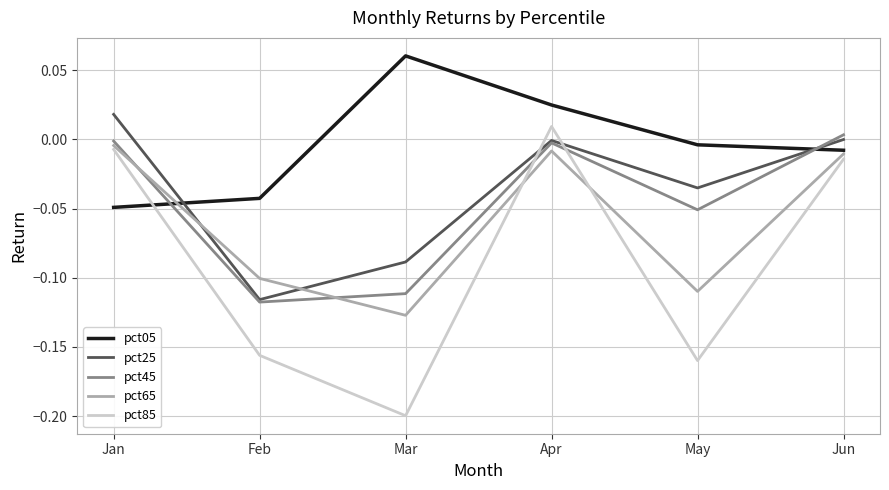

True or false: pct05 and pct45 cross at least once.

True